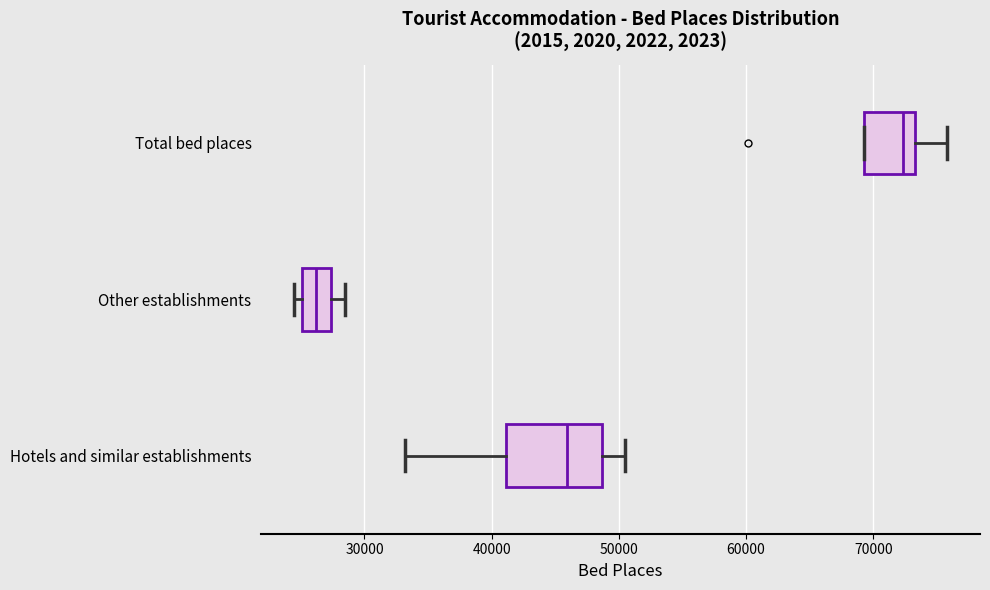

Which box's median line is the furthest to the right?

Total bed places